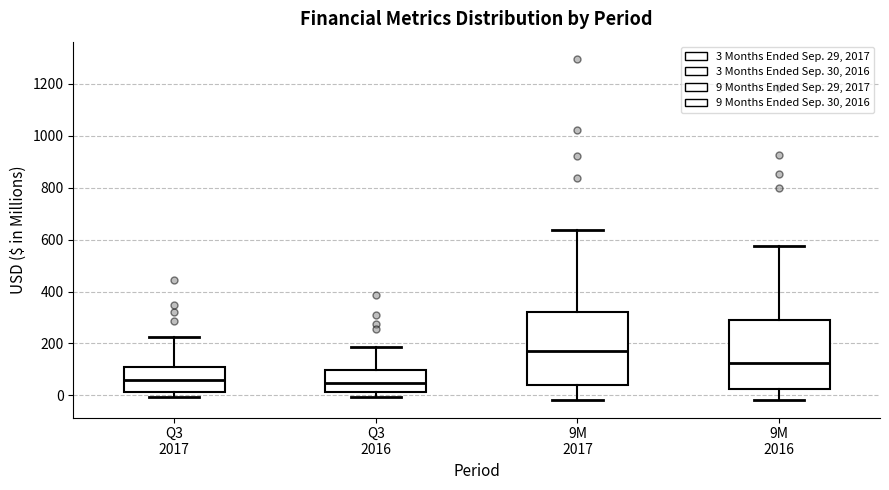

Reading left to right, transcribe this box plot: for each box, give where its median line is, the range the box spans, and where its two whiskers end, as read against the y-axis. The values are not printed on the chart, so give them approximately, as read against the axis.

Q3 2017: median 60, box 20 to 120, whiskers 0 to 220
Q3 2016: median 40, box 20 to 100, whiskers 0 to 180
9M 2017: median 160, box 40 to 320, whiskers -20 to 640
9M 2016: median 120, box 20 to 300, whiskers -20 to 580